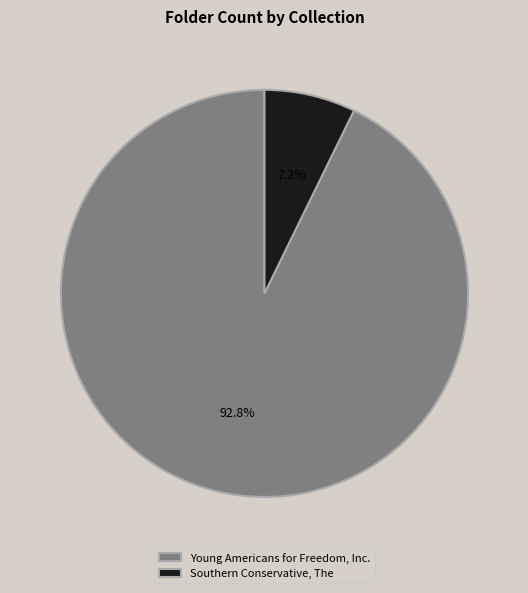

Between Young Americans for Freedom, Inc. and Southern Conservative, The, which is larger?

Young Americans for Freedom, Inc.